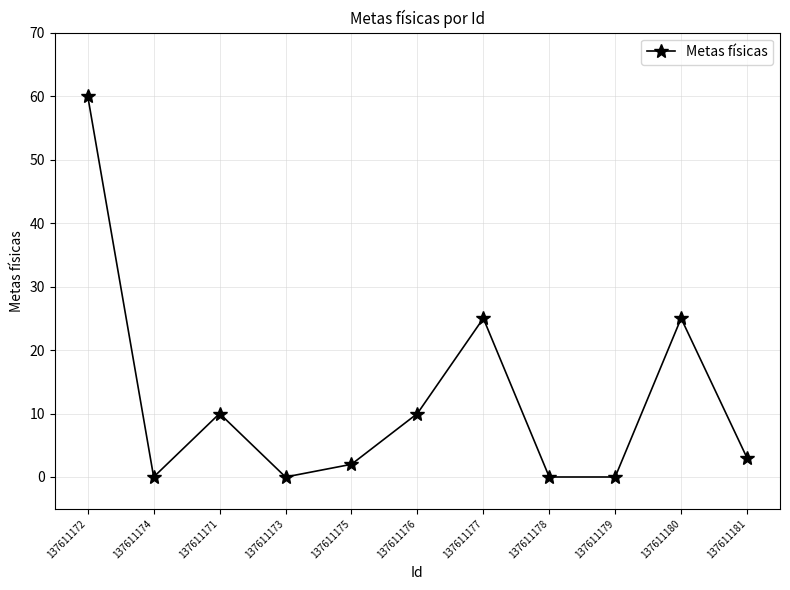

What is the label of the 10th point from the right?

137611174